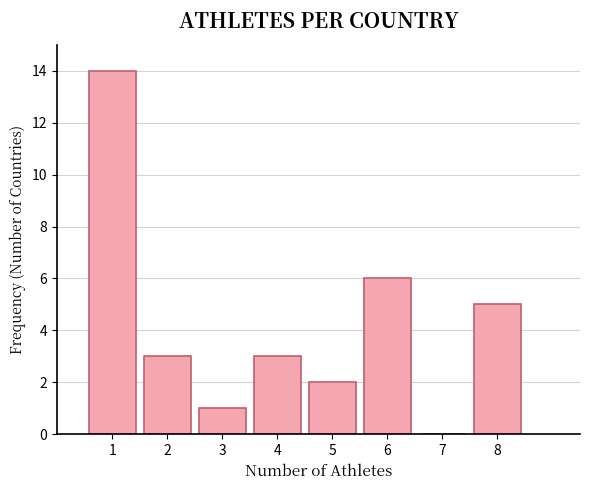

Reading left to right, list every bar in this chart as the range it spans on the x-axis followed by its height. The values are not printed on the chart, so give them approximately, as read against the axis.

0.5 to 1.5: 14
1.5 to 2.5: 3
2.5 to 3.5: 1
3.5 to 4.5: 3
4.5 to 5.5: 2
5.5 to 6.5: 6
6.5 to 7.5: 0
7.5 to 8.5: 5